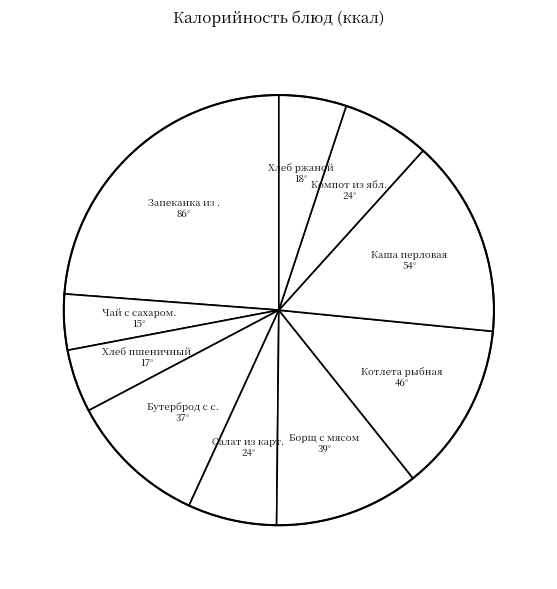

Count the number of slices in the pie.

10